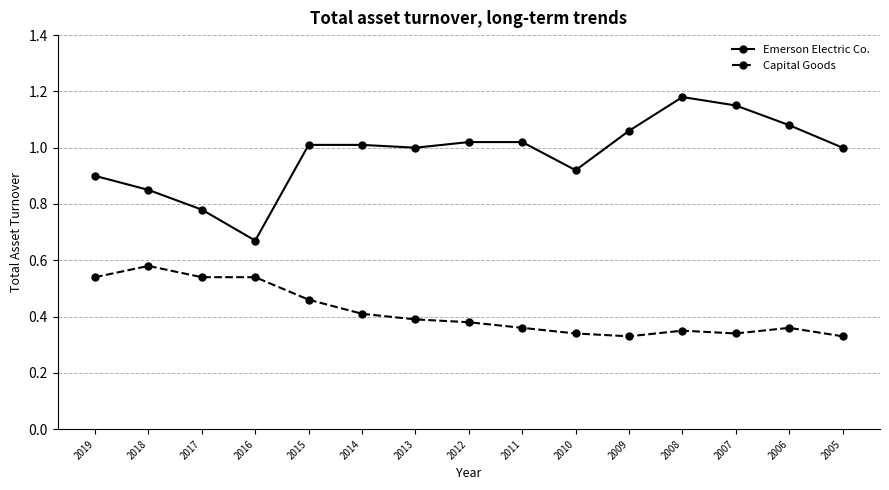

Does the chart have visible grid lines?

Yes